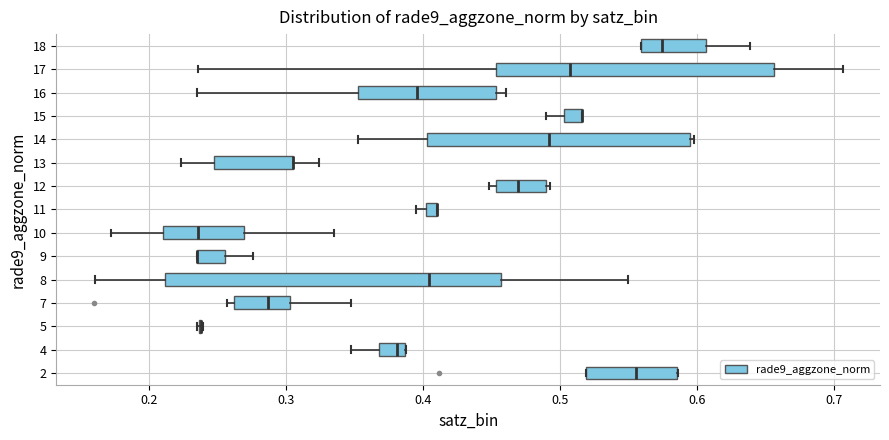

Comparing the boxes themselves (not the whiskers), which one is the widest?

8